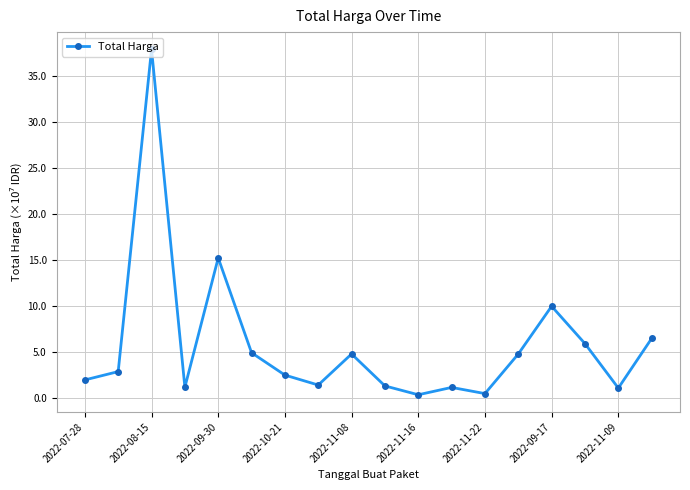

What is the average value?

5.8